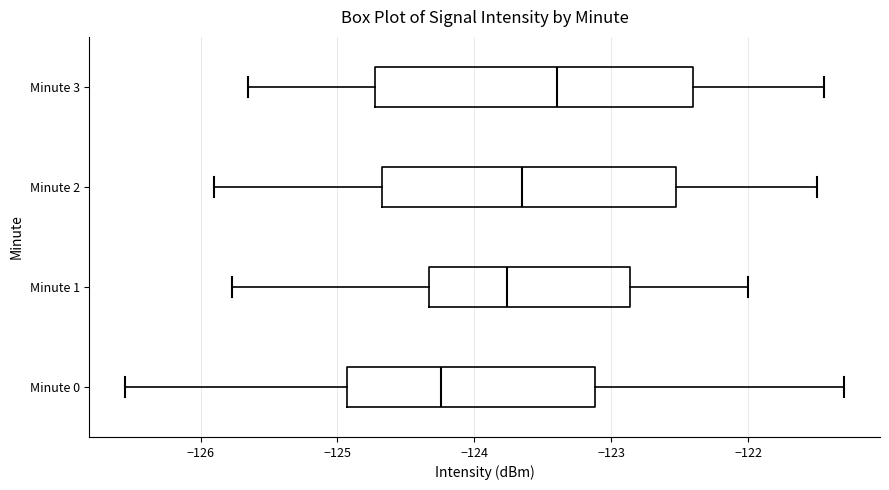

Where does the left whisker of the box for Minute 1 end on the x-axis? The values are not printed on the chart, so give them approximately, as read against the axis.

-125.8